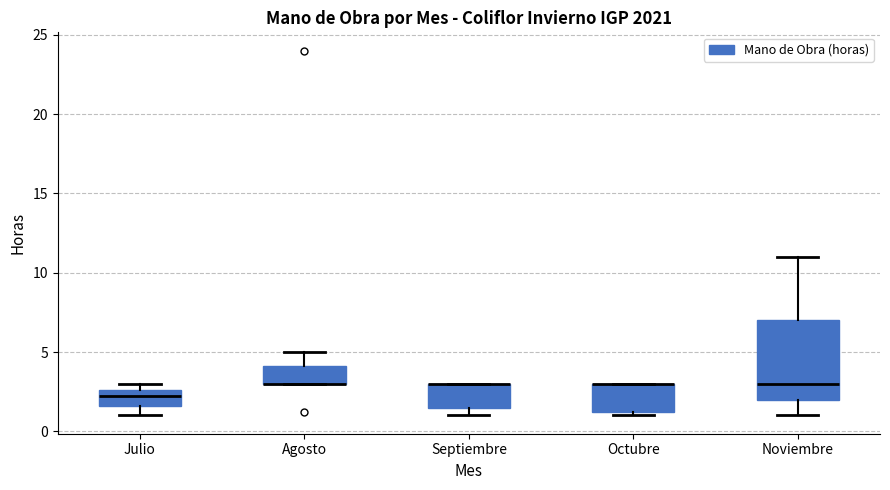

Where is the lower edge of the box for Julio on the y-axis? The values are not printed on the chart, so give them approximately, as read against the axis.

1.5